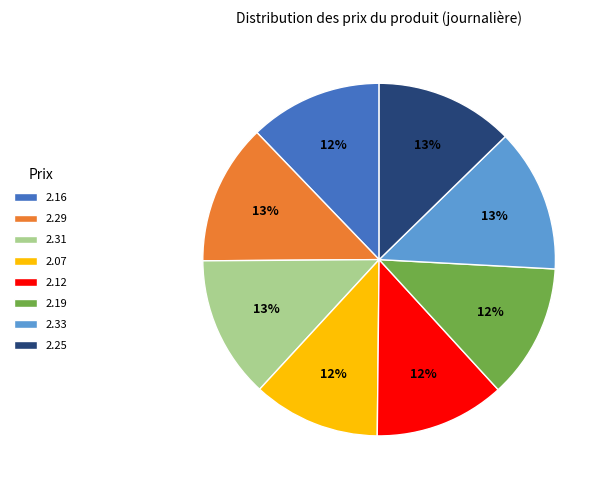

How many slices are in this pie chart?

8